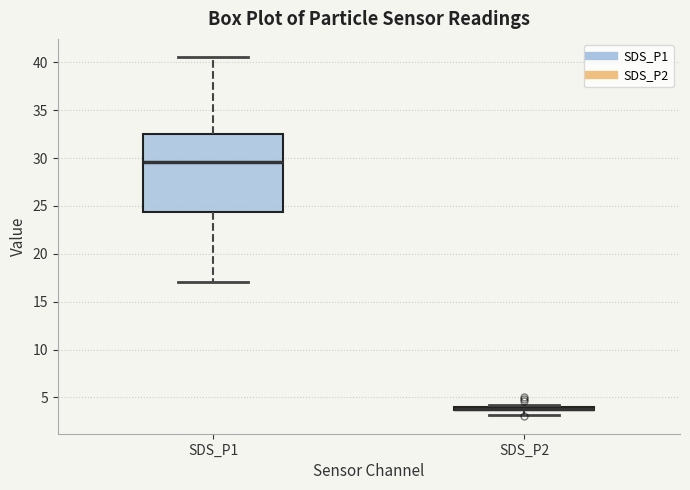

Comparing the boxes themselves (not the whiskers), which one is the tallest?

SDS_P1